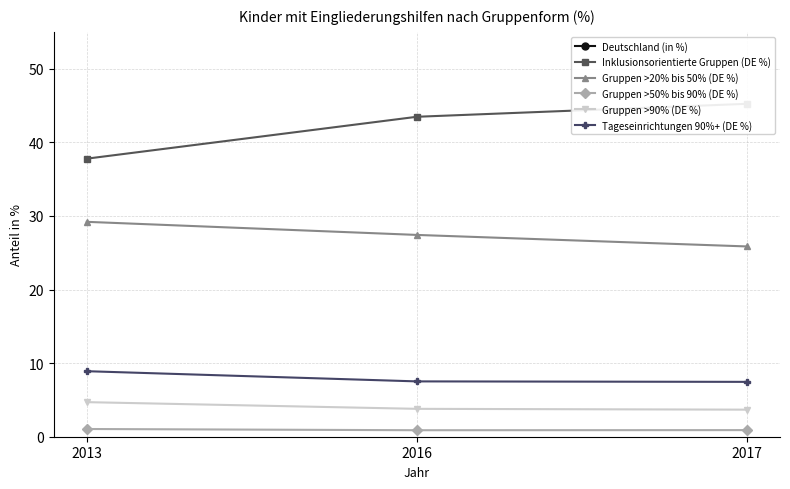

Between 2013 and 2016, which series saw the biggest shift?

Inklusionsorientierte Gruppen (DE %)